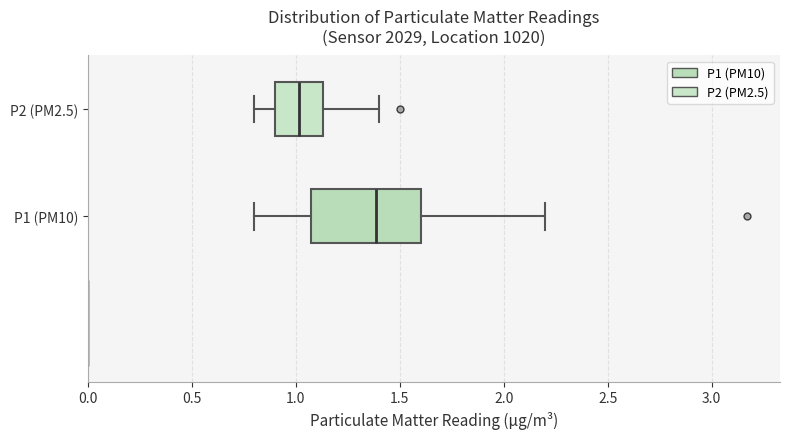

Which box is the widest, from its left edge to its right edge?

P1 (PM10)